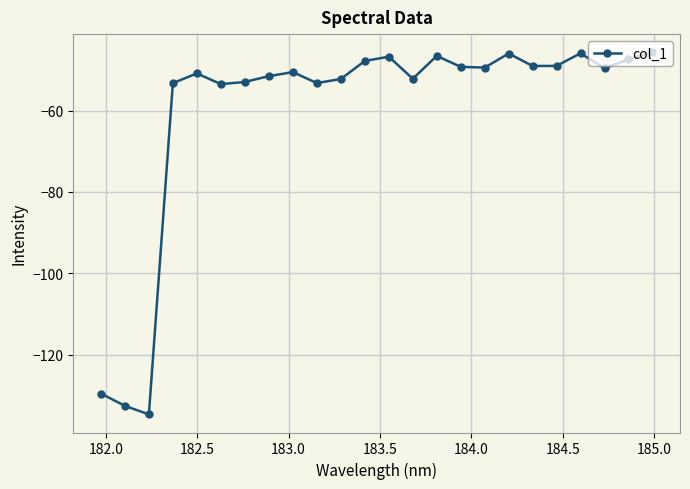

What is the value of the 7th point from the left?

-52.9